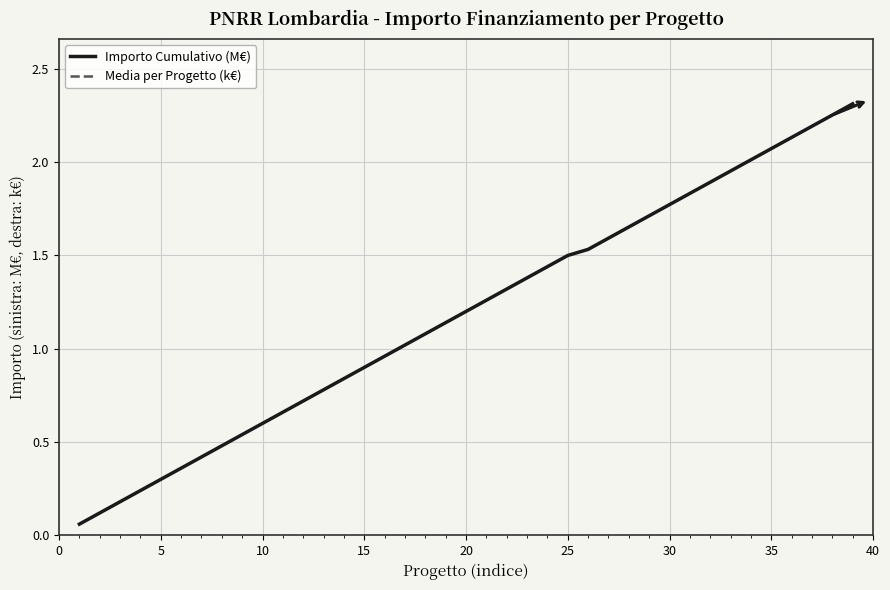

Rank the series by their average value, from lowest to highest.

Importo Cumulativo (M€), Media per Progetto (k€)